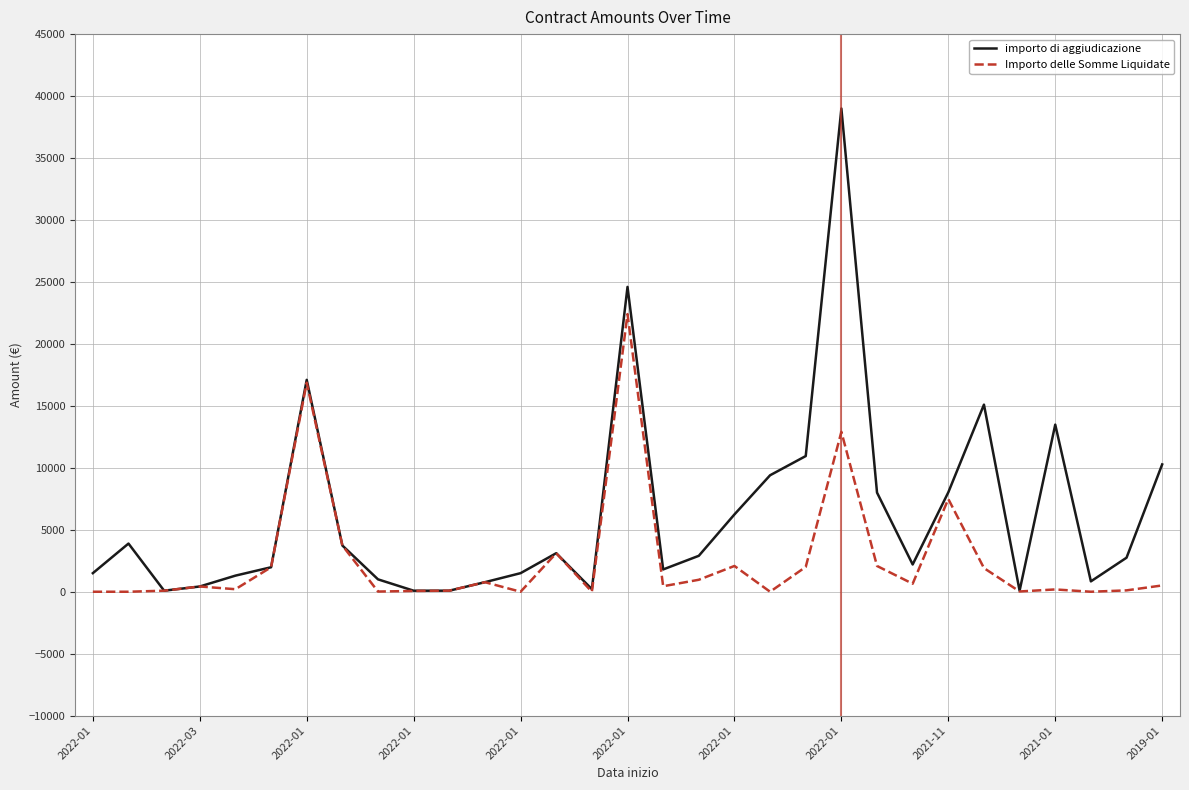

What are all the series names shown in the legend?

importo di aggiudicazione, Importo delle Somme Liquidate